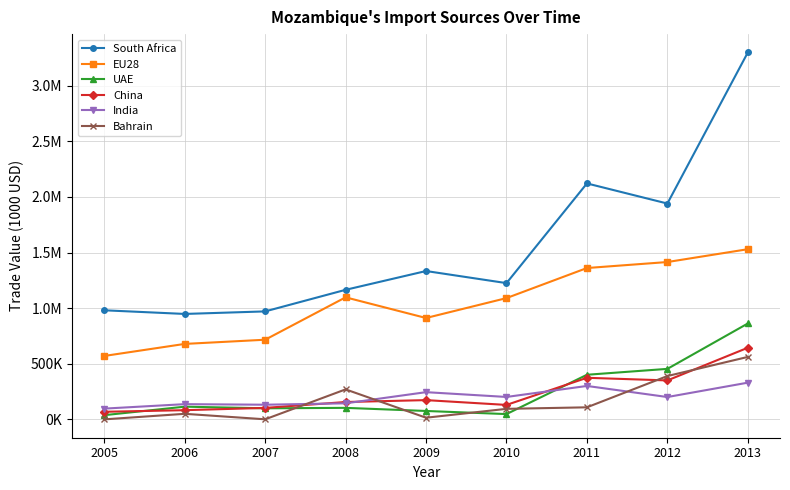

What are all the series names shown in the legend?

South Africa, EU28, UAE, China, India, Bahrain